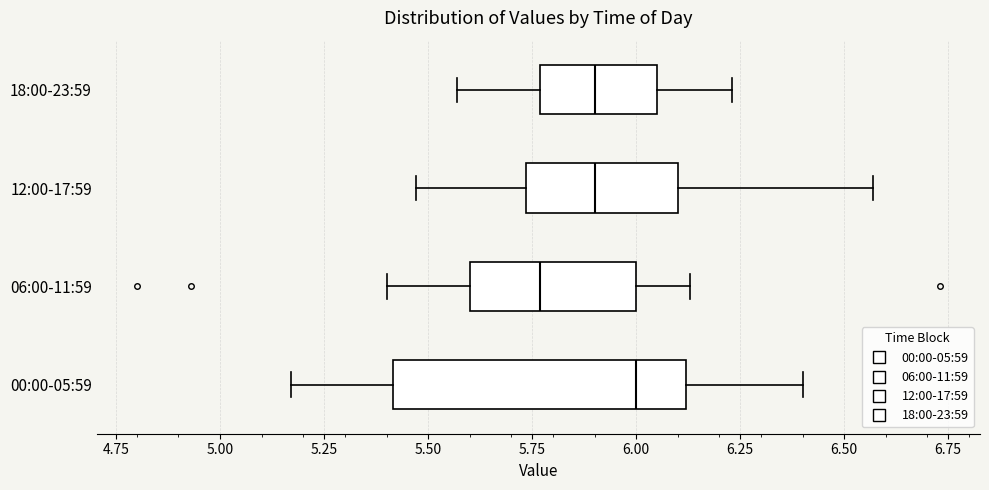

Which box is the widest, from its left edge to its right edge?

00:00-05:59